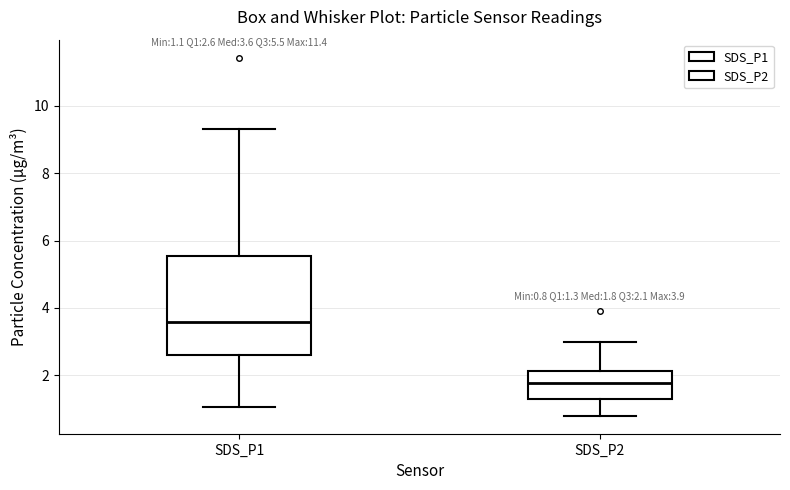

Which box is the tallest, from its lower edge to its upper edge?

SDS_P1